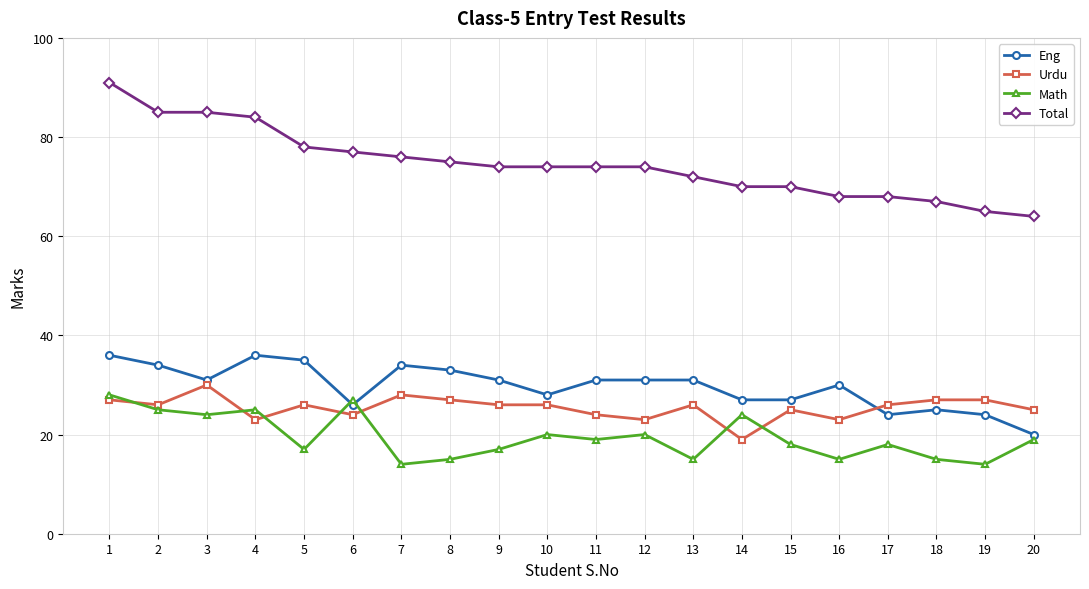

What is the sum of the Eng values at 3 and 12?

62